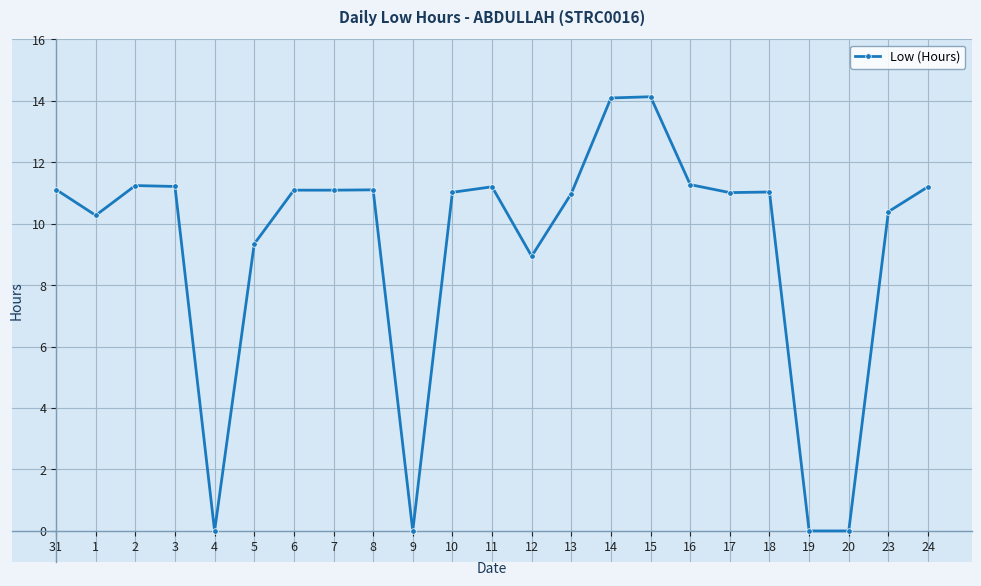

What is the change in value from 1 to 24?

+0.9